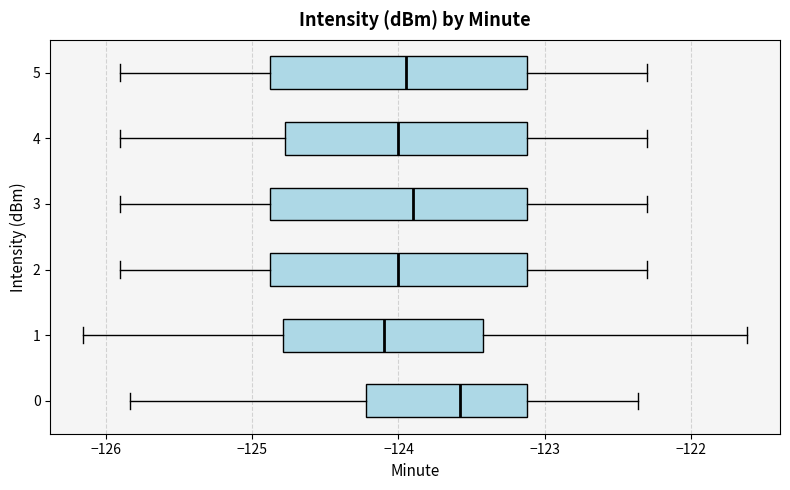

Which box has the furthest to the right median line?

0